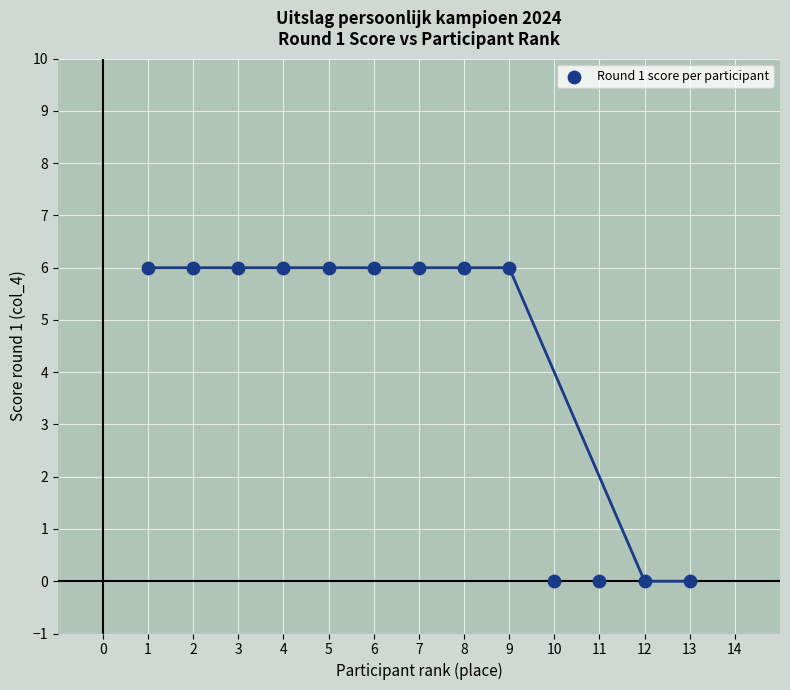

What is the range of Y values (max minus min)?

6